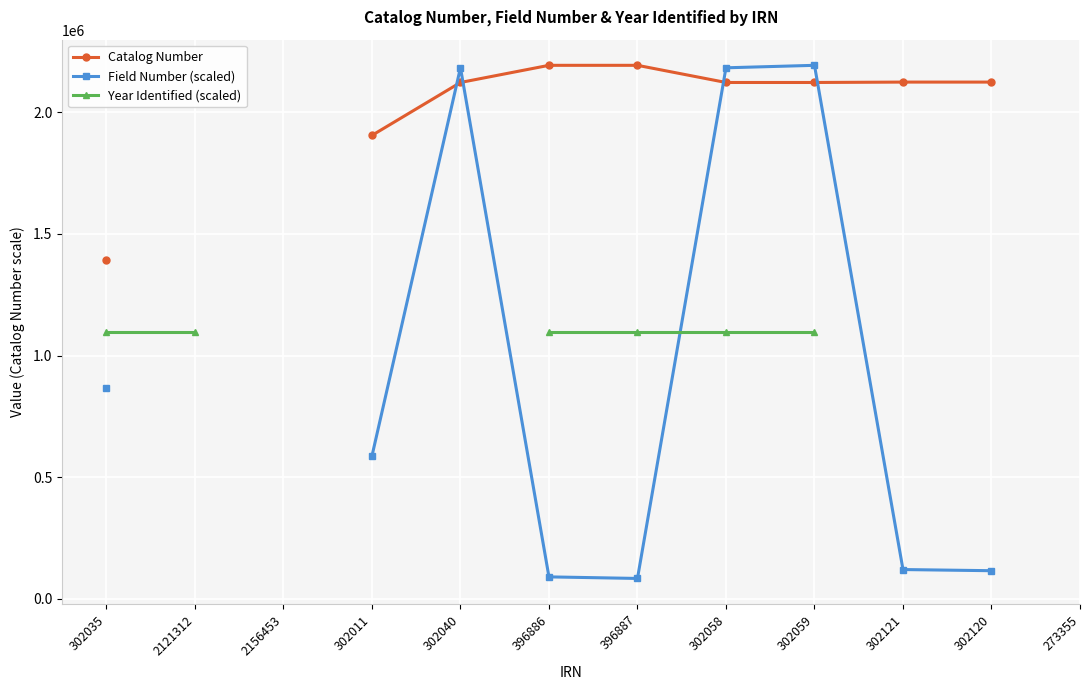

What are all the series names shown in the legend?

Catalog Number, Field Number (scaled), Year Identified (scaled)